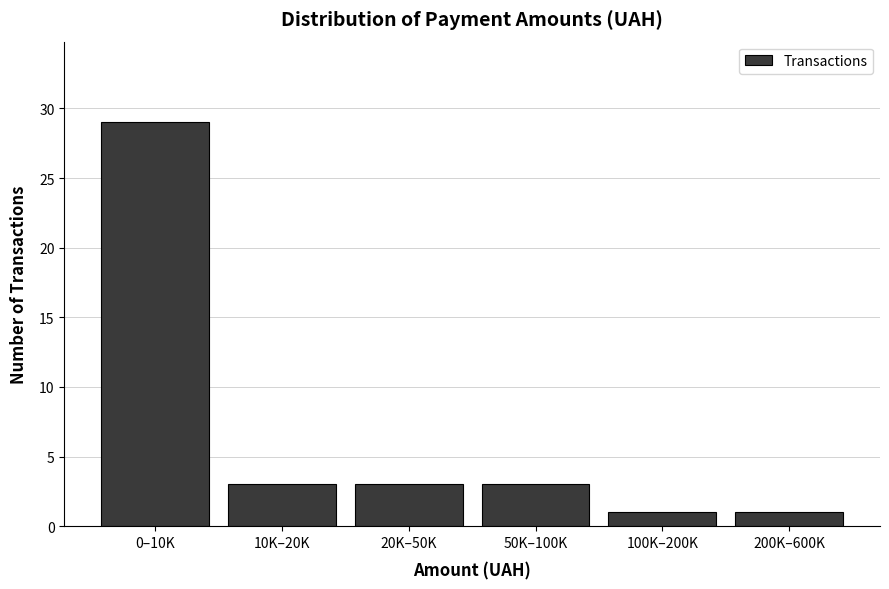

Reading left to right, list all the values displayed in this chart.

29	3	3	3	1	1